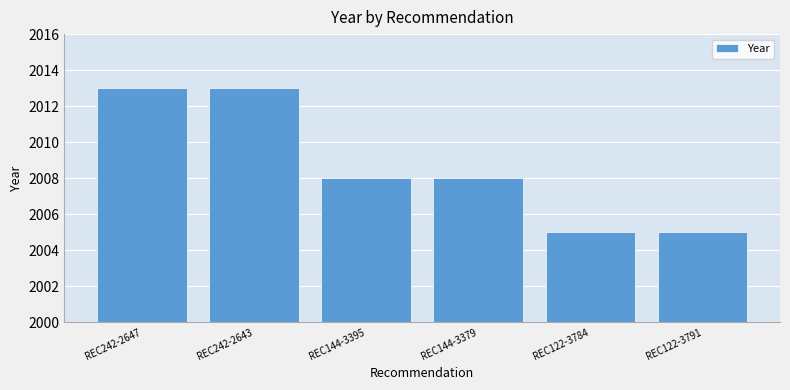

What is the difference between the maximum and minimum values?

8